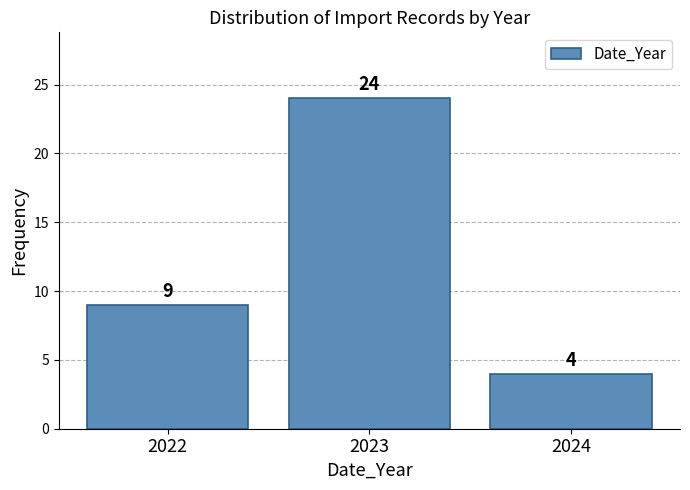

Reading left to right, what are all the values shown in this chart?

2022=9	2023=24	2024=4